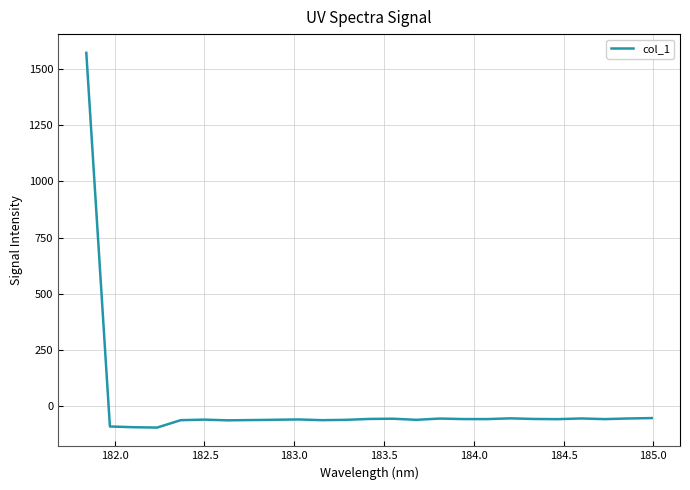

What is the smallest value displayed?

-94.3